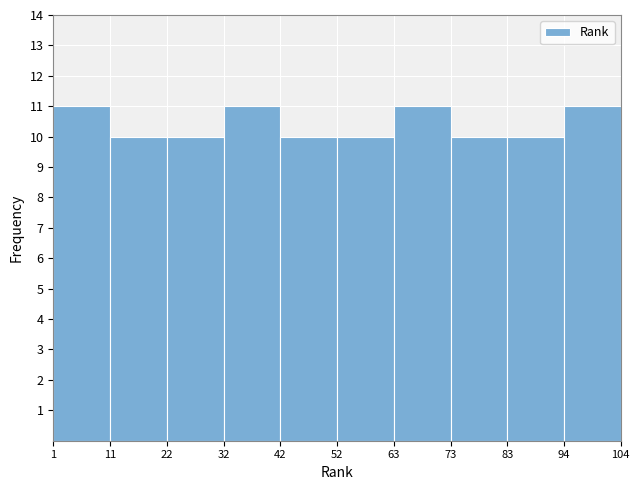

Reading left to right, list every bar in this chart as the range it spans on the x-axis followed by its height. The values are not printed on the chart, so give them approximately, as read against the axis.

1 to 11: 11
11 to 22: 10
22 to 32: 10
32 to 42: 11
42 to 52: 10
52 to 63: 10
63 to 73: 11
73 to 83: 10
83 to 94: 10
94 to 104: 11